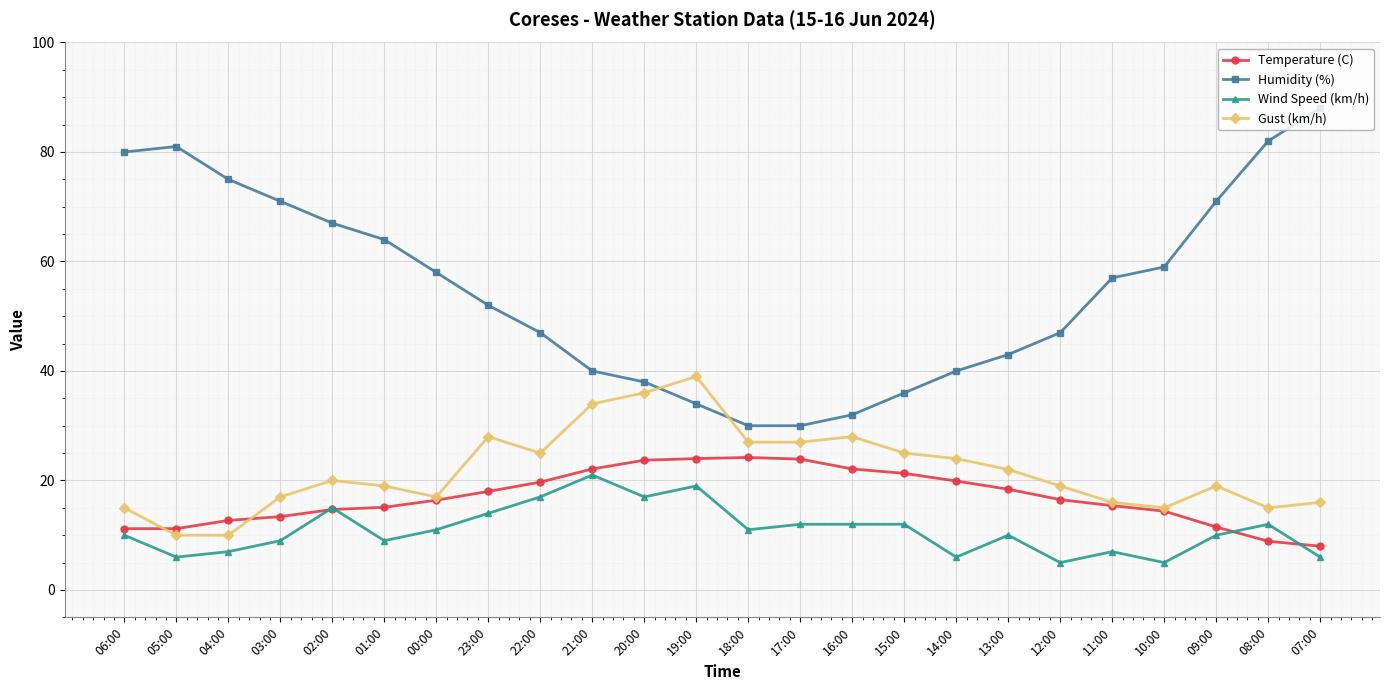

What position from the left is 10:00?

21